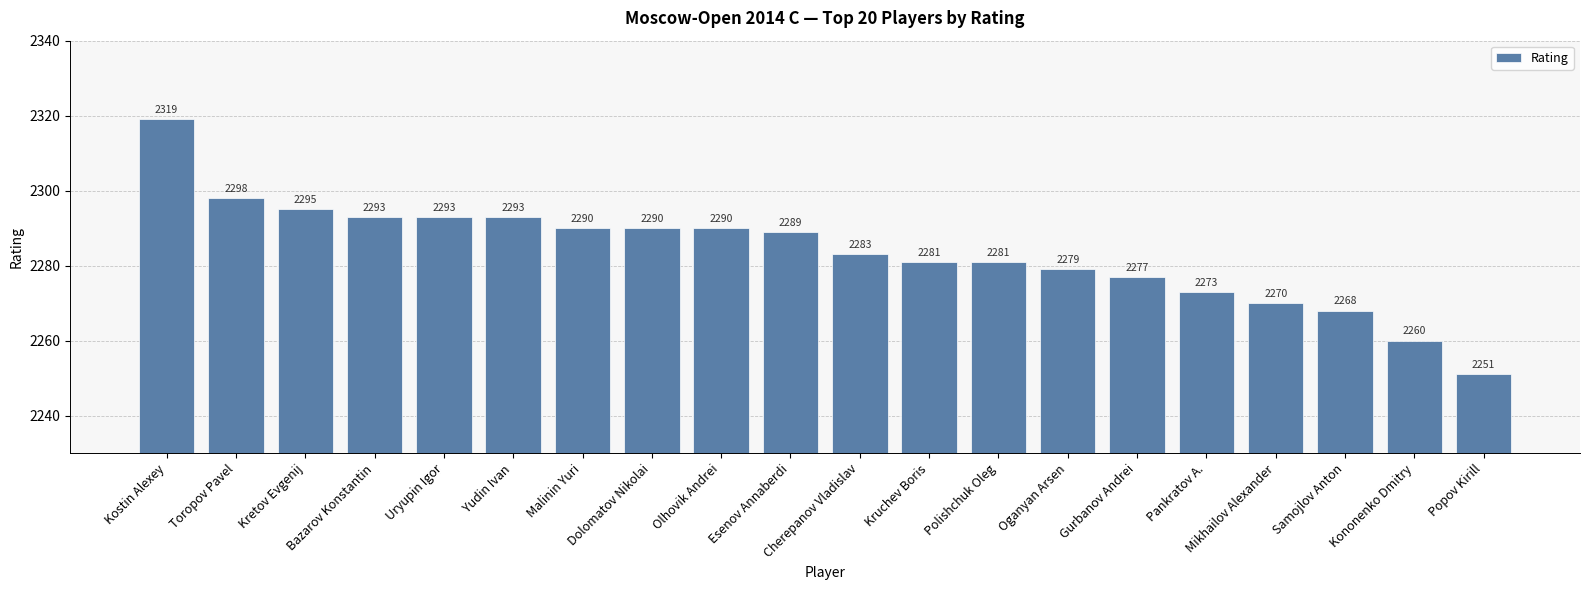

What is the label of the 15th bar from the right?

Yudin Ivan